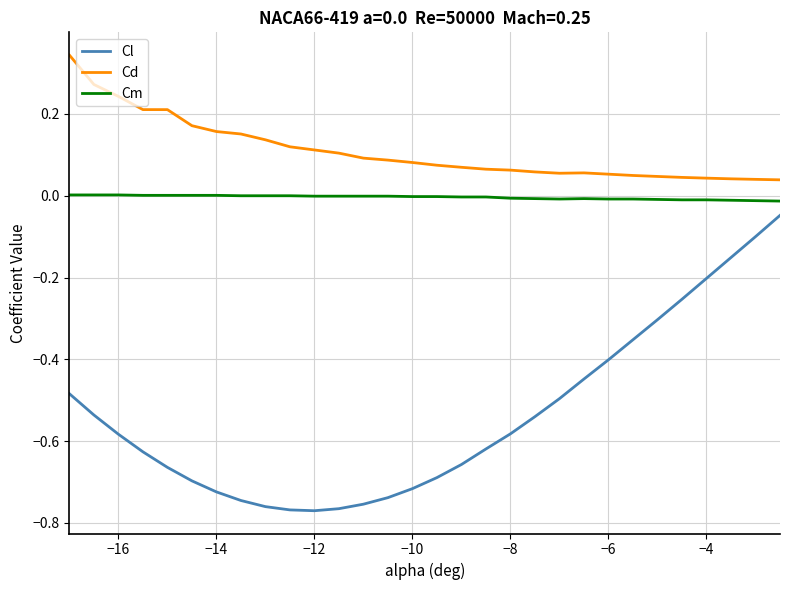

How many lines are shown in the chart?

3